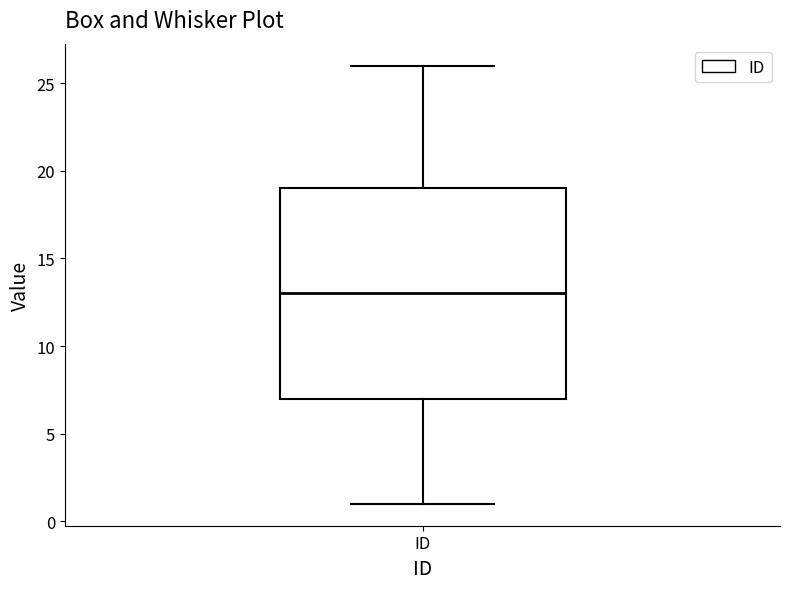

Read this box plot against the y-axis: the position of the median line, the range covered by the box, and the ends of both whiskers. The values are not printed on the chart, so give them approximately, as read against the axis.

median 13, box 7 to 19, whiskers 1 to 26